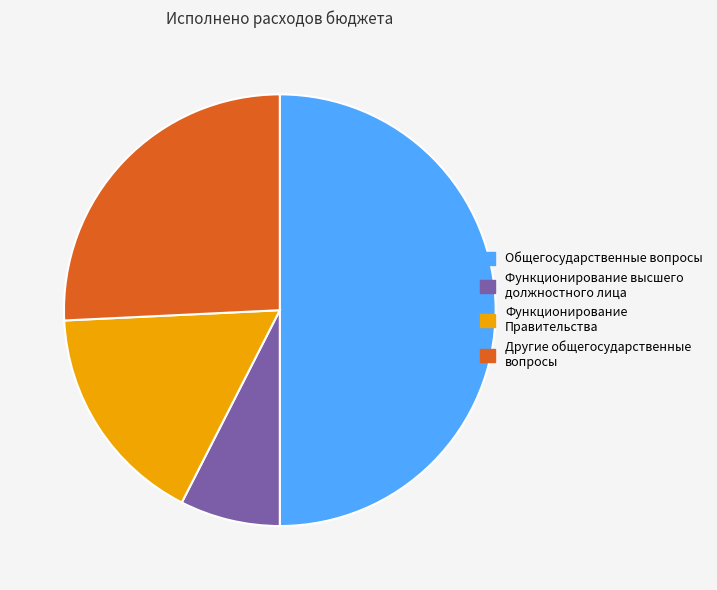

Combined, do Функционирование Правительства and Другие общегосударственные вопросы account for over 50%?

No